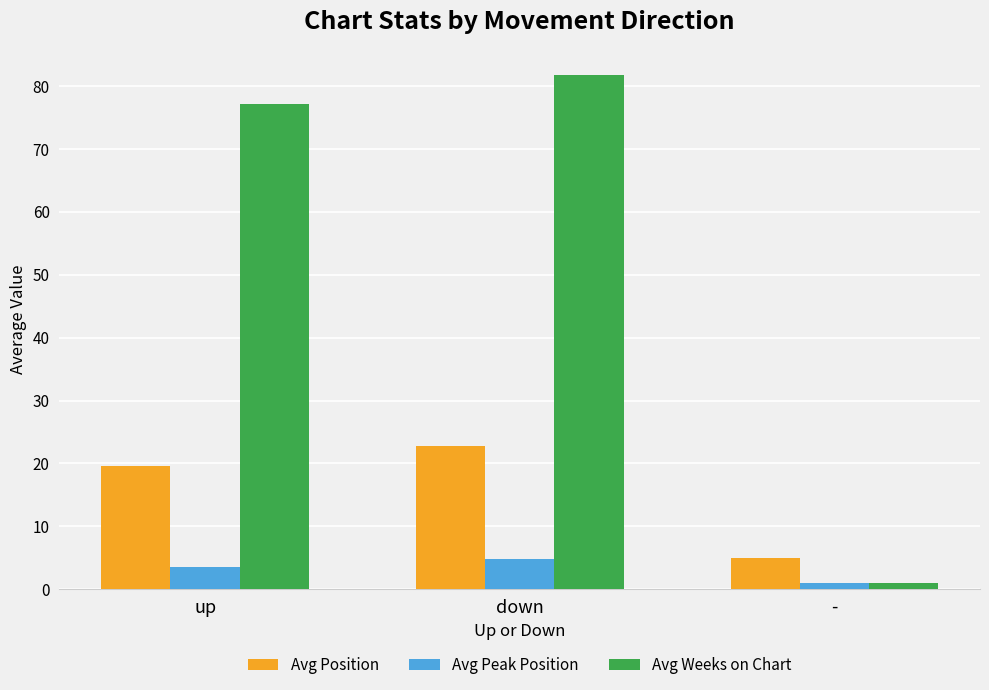

Which label corresponds to the largest value in the chart?

down